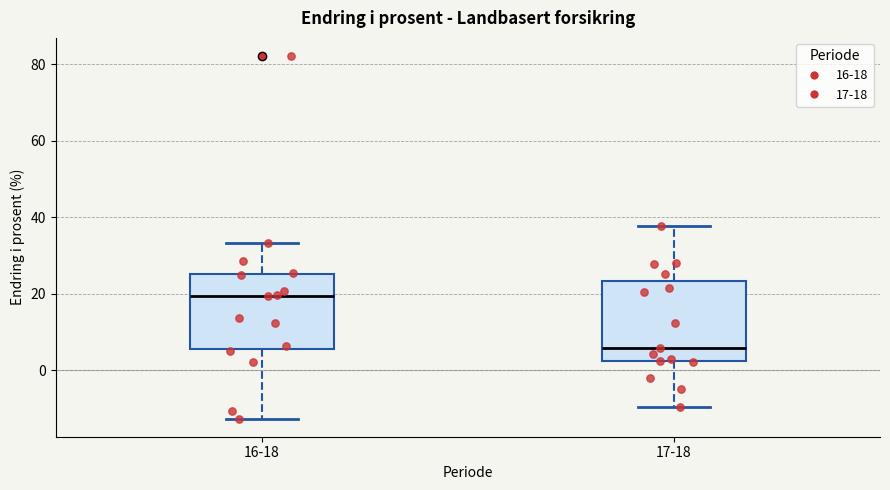

Reading left to right, transcribe this box plot: for each box, give where its median line is, the range the box spans, and where its two whiskers end, as read against the y-axis. The values are not printed on the chart, so give them approximately, as read against the axis.

16-18: median 20, box 6 to 26, whiskers -12 to 34
17-18: median 6, box 2 to 24, whiskers -10 to 38